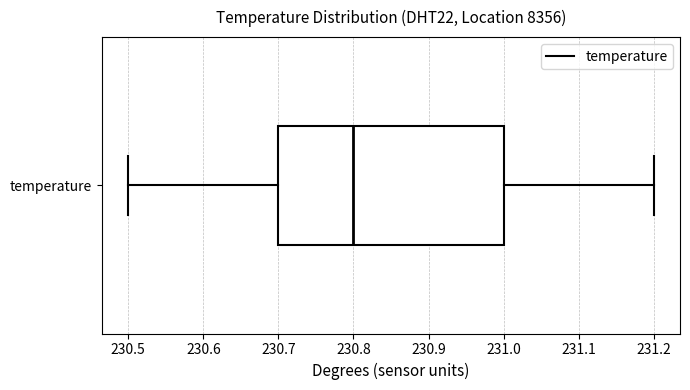

Transcribe this box plot: give where the median line is, the range the box spans, and where the two whiskers end, as read against the x-axis. The values are not printed on the chart, so give them approximately, as read against the axis.

median 230.8, box 230.7 to 231.0, whiskers 230.5 to 231.2